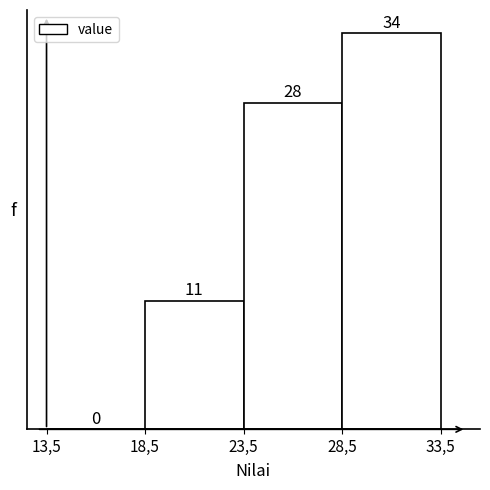

Reading left to right, transcribe all the data shown in this chart.

13,5=0	18,5=11	23,5=28	28,5=34